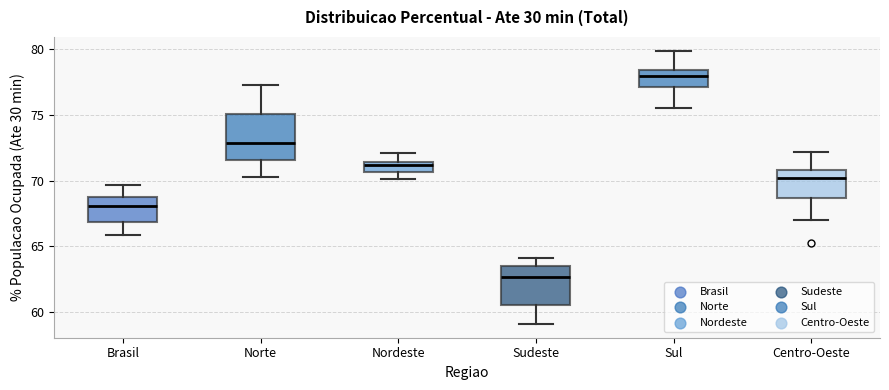

Reading left to right, read every box against the y-axis: the position of its median line, the range the box covers, and the ends of its whiskers. The values are not printed on the chart, so give them approximately, as read against the axis.

Brasil: median 68.0, box 67.0 to 69.0, whiskers 66.0 to 69.5
Norte: median 73.0, box 71.5 to 75.0, whiskers 70.5 to 77.5
Nordeste: median 71.0, box 70.5 to 71.5, whiskers 70.0 to 72.0
Sudeste: median 62.5, box 60.5 to 63.5, whiskers 59.0 to 64.0
Sul: median 78.0, box 77.0 to 78.5, whiskers 75.5 to 80.0
Centro-Oeste: median 70.0, box 68.5 to 71.0, whiskers 67.0 to 72.0